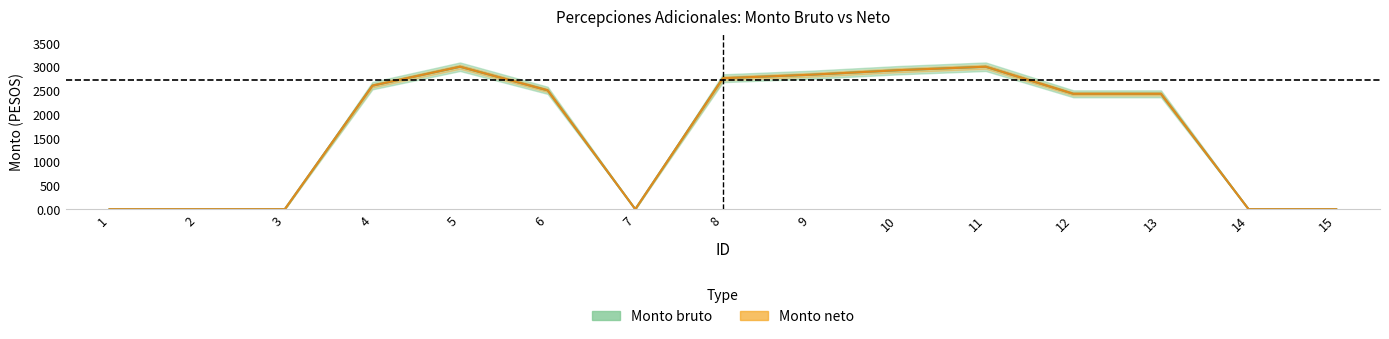

True or false: Monto neto and Monto bruto intersect in this chart.

False